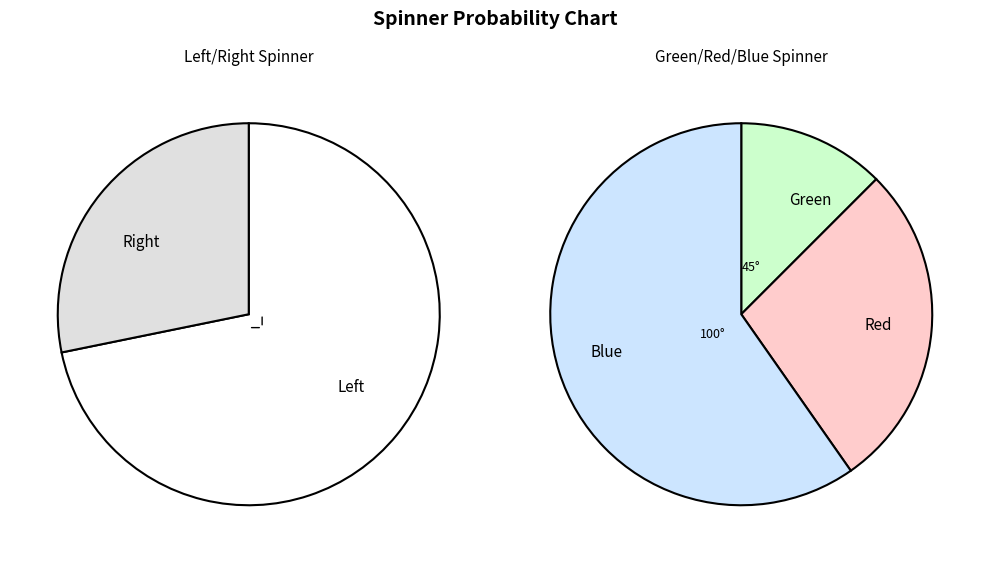

True or false: 5 accounts for 10% of the total.

False